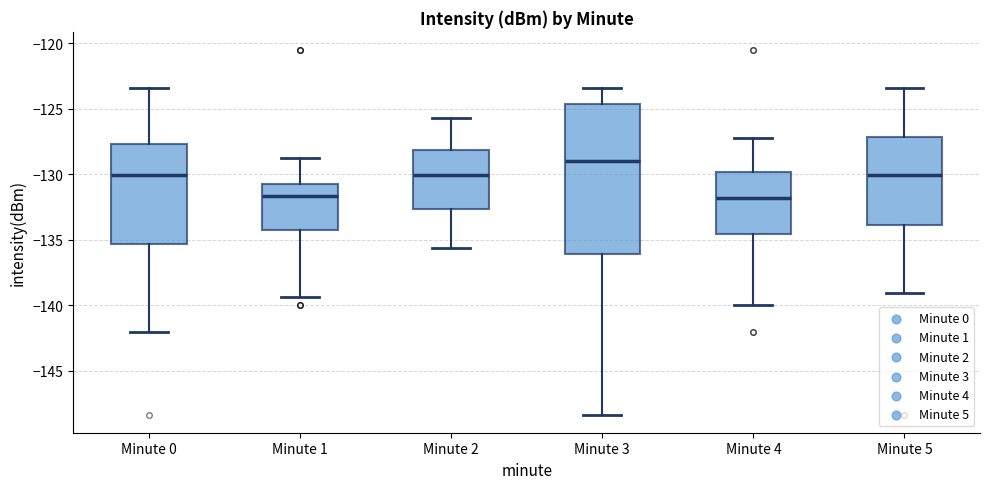

Reading left to right, read every box against the y-axis: the position of its median line, the range the box covers, and the ends of its whiskers. The values are not printed on the chart, so give them approximately, as read against the axis.

Minute 0: median -130.0, box -135.5 to -127.5, whiskers -142.0 to -123.5
Minute 1: median -131.5, box -134.5 to -130.5, whiskers -139.5 to -129.0
Minute 2: median -130.0, box -132.5 to -128.0, whiskers -135.5 to -125.5
Minute 3: median -129.0, box -136.0 to -124.5, whiskers -148.5 to -123.5
Minute 4: median -132.0, box -134.5 to -130.0, whiskers -140.0 to -127.0
Minute 5: median -130.0, box -134.0 to -127.0, whiskers -139.0 to -123.5